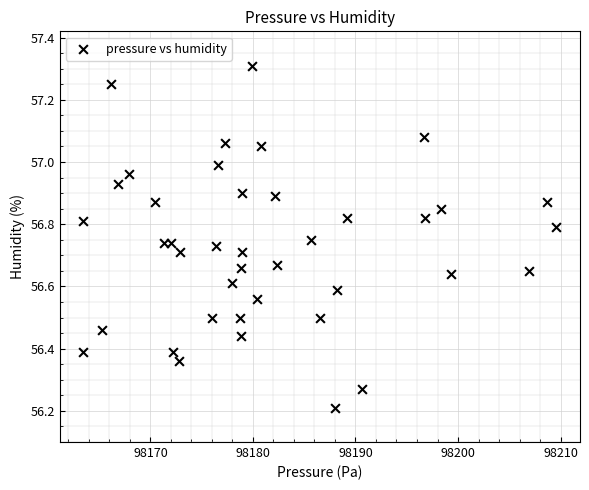

What Y value in the scatter plot is closest to 56?

56.2